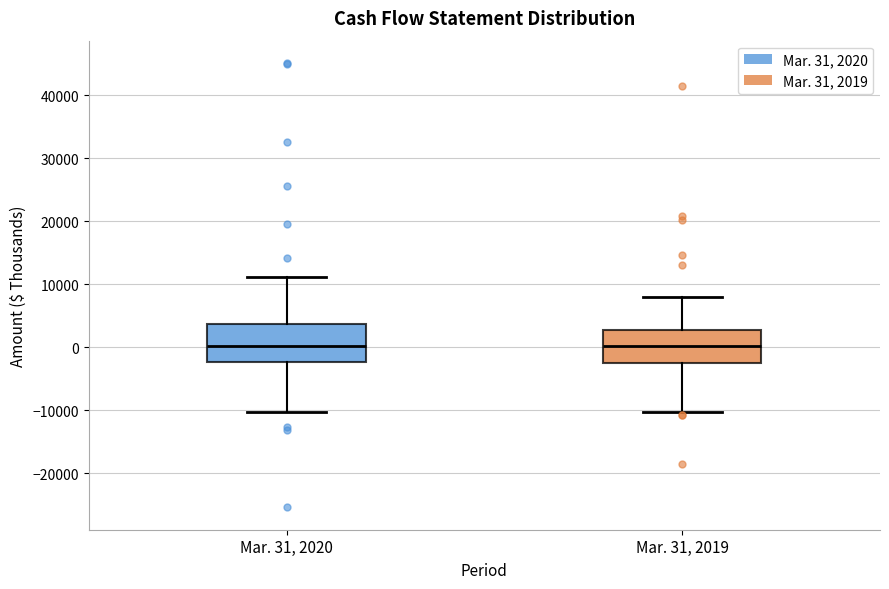

Where is the lower edge of the box for Mar. 31, 2020 on the y-axis? The values are not printed on the chart, so give them approximately, as read against the axis.

-2000